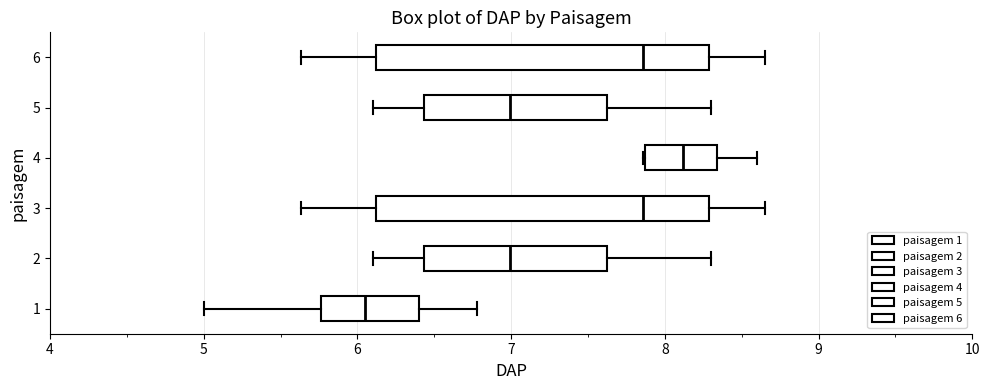

Where does the left whisker of the box at y = 2 end on the x-axis? The values are not printed on the chart, so give them approximately, as read against the axis.

6.1